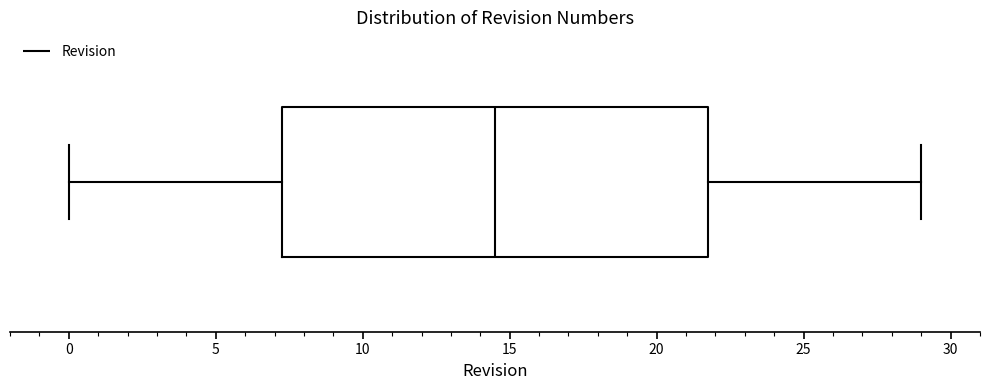

Read this box plot against the x-axis: the position of the median line, the range covered by the box, and the ends of both whiskers. The values are not printed on the chart, so give them approximately, as read against the axis.

median 14.5, box 7.5 to 22.0, whiskers 0.0 to 29.0